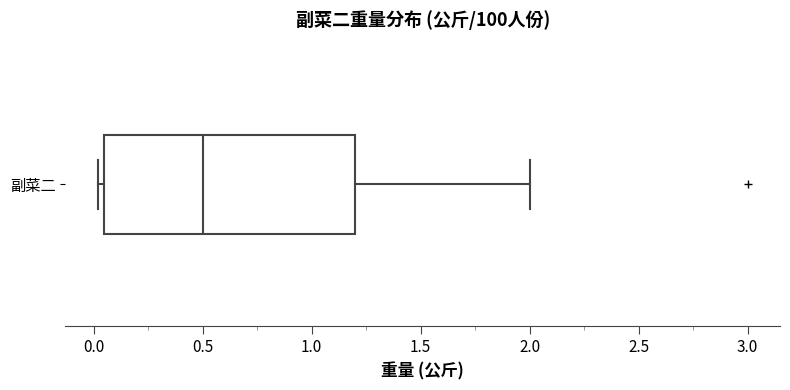

Where does the median line of the box for 副菜二 sit on the x-axis? The values are not printed on the chart, so give them approximately, as read against the axis.

0.50